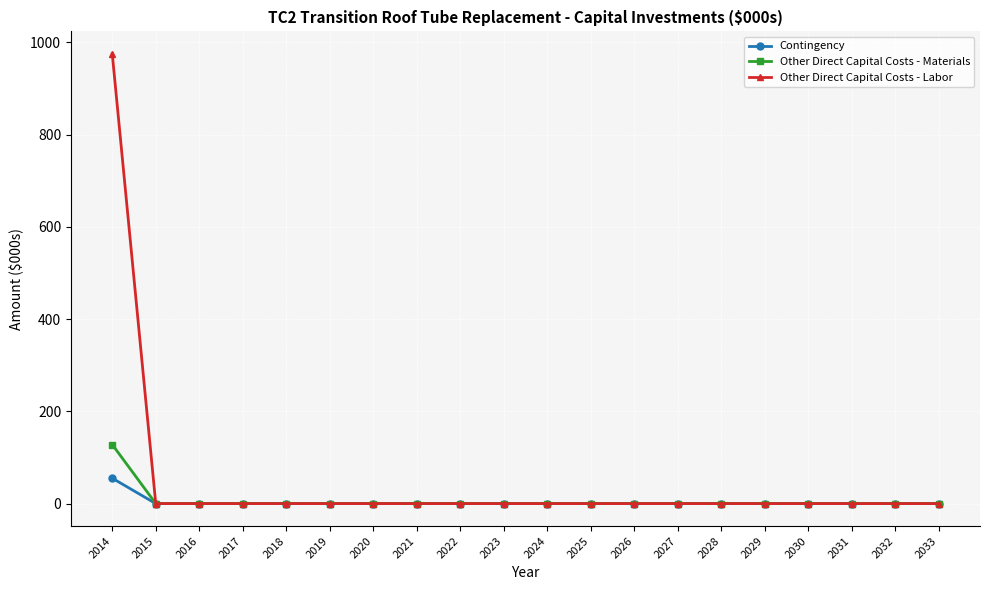

Which category has the highest value across all series?

2014